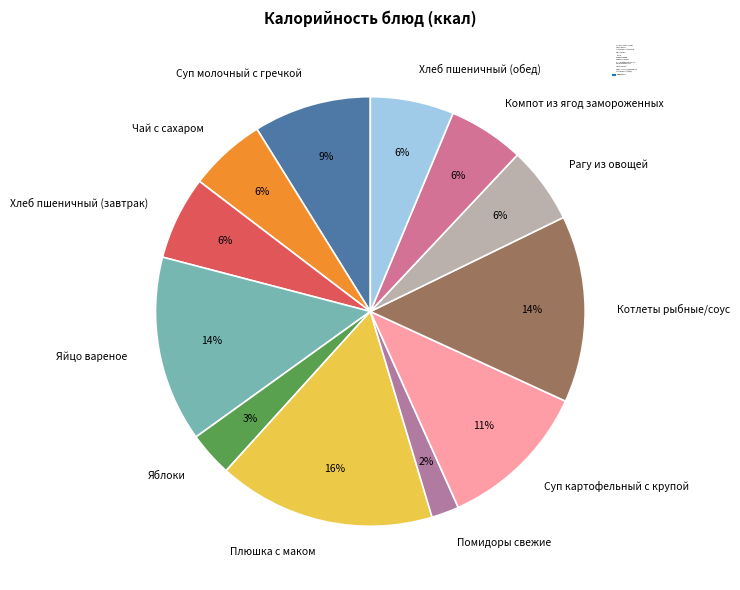

To the nearest percent, what is the average slice percentage?

8%